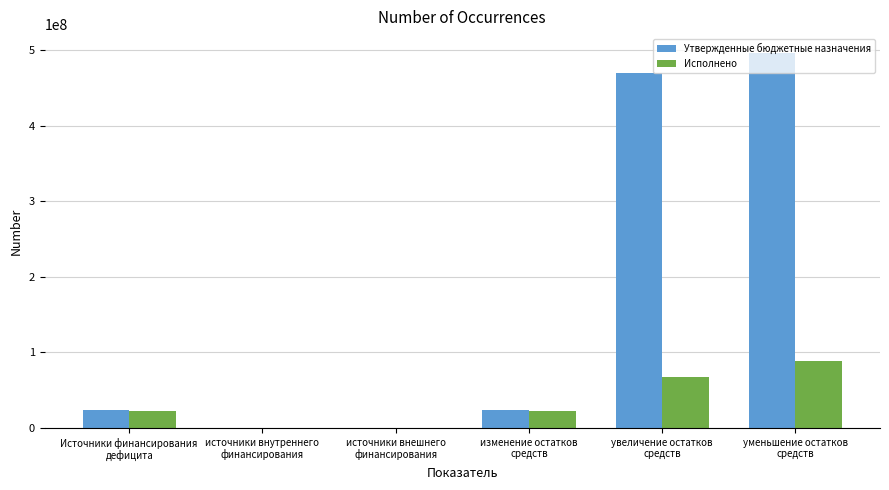

Which series has the largest total across all categories?

Утвержденные бюджетные назначения